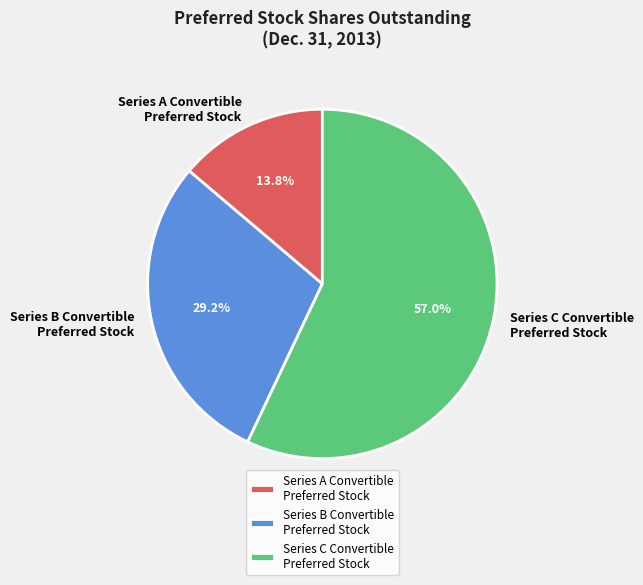

Combined, what portion of the pie is Series C Convertible Preferred Stock and Series A Convertible Preferred Stock?

70.8%